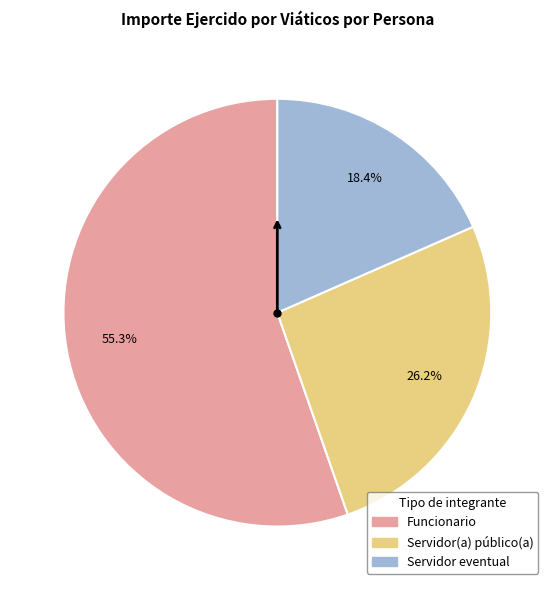

Is there a majority slice in this chart?

Yes